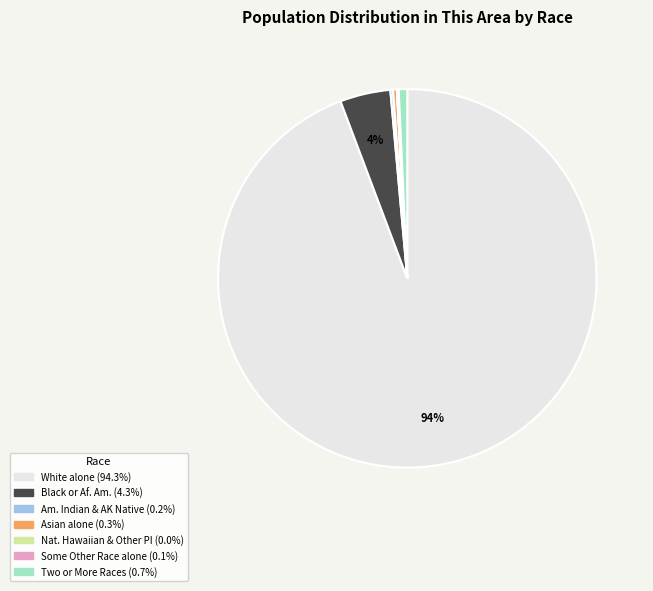

To the nearest percent, what is the average slice percentage?

14%